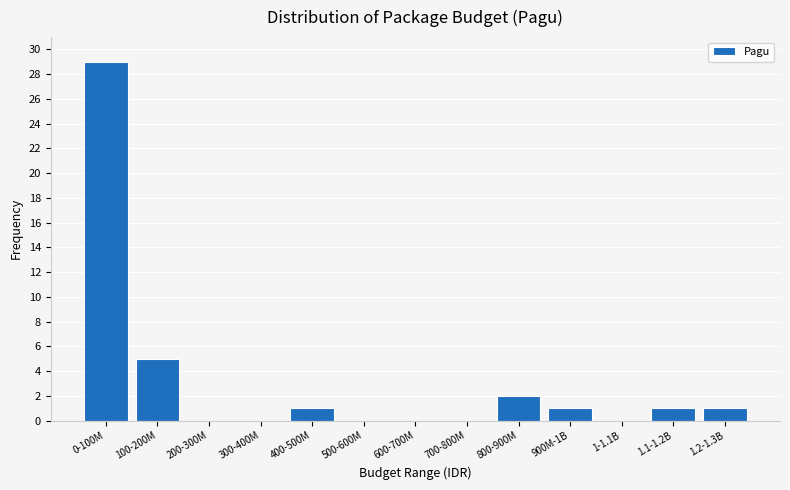

Reading left to right, extract all data points from this chart.

0-100M=29	100-200M=5	200-300M=0	300-400M=0	400-500M=1	500-600M=0	600-700M=0	700-800M=0	800-900M=2	900M-1B=1	1-1.1B=0	1.1-1.2B=1	1.2-1.3B=1